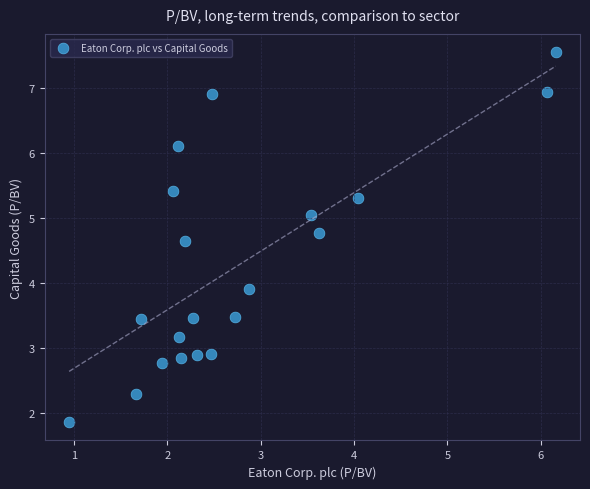

What is the range of X values (max minus min)?

5.2